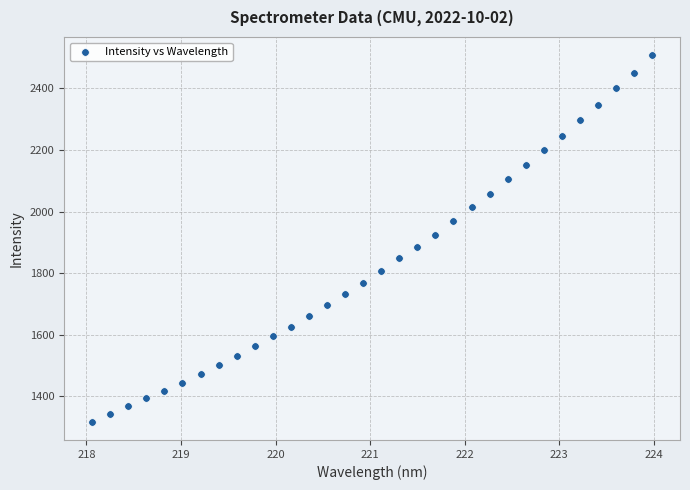

What is the range of Y values (max minus min)?

1189.7